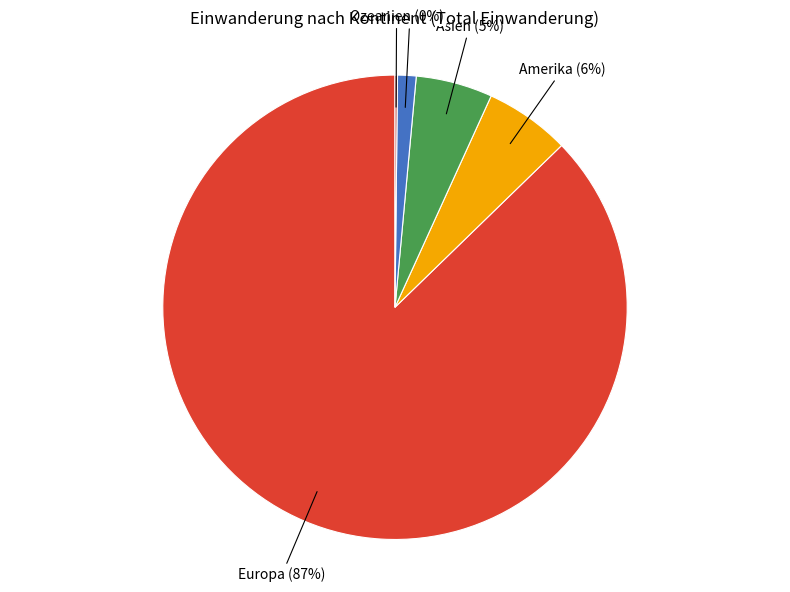

Does any single category account for the majority?

Yes